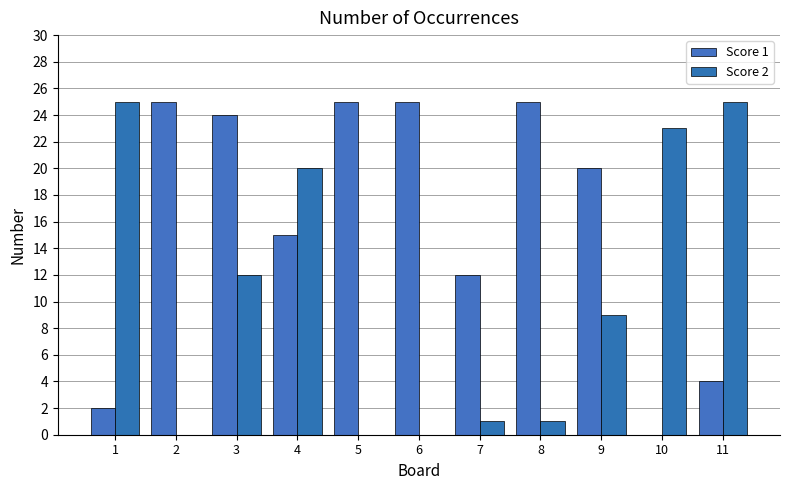

At which label does Score 1 first exceed 20?

2